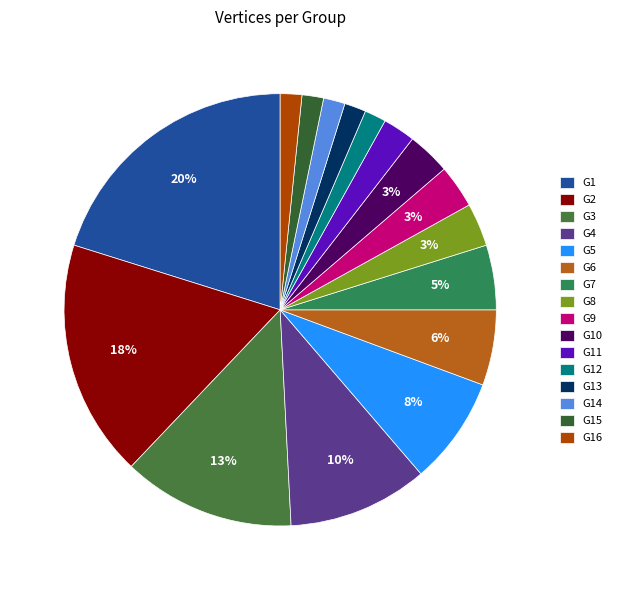

What is the total percentage of G12 and G3?

14.5%